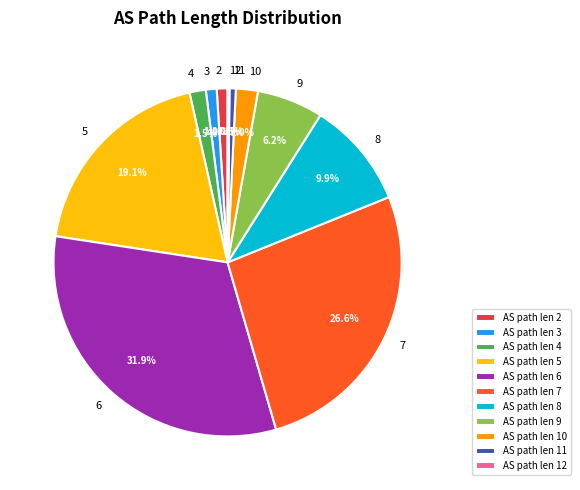

Between 9 and 5, which is larger?

5